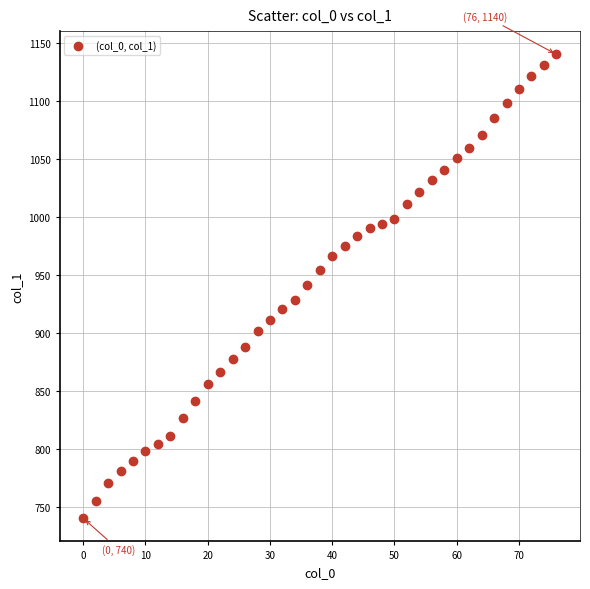

What is the range of X values (max minus min)?

76